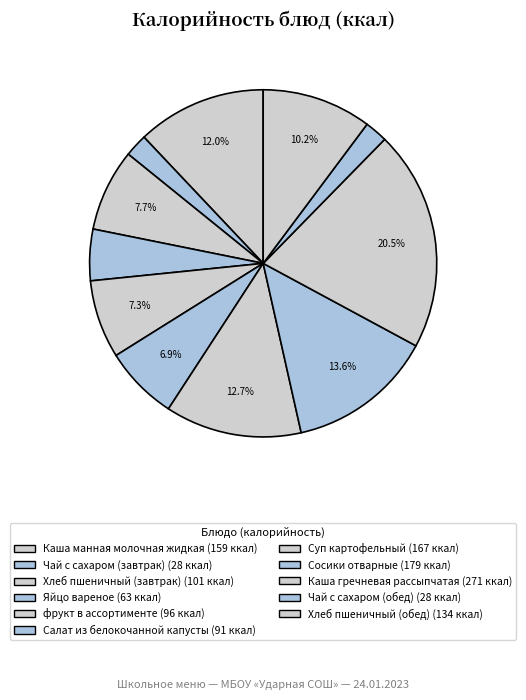

What portion of the pie excludes Каша гречневая рассыпчатая?

79.5%